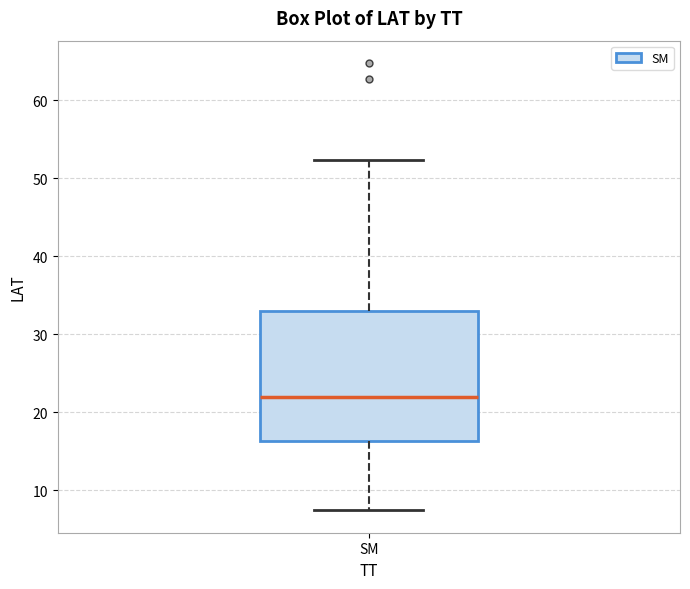

Read this box plot against the y-axis: the position of the median line, the range covered by the box, and the ends of both whiskers. The values are not printed on the chart, so give them approximately, as read against the axis.

median 22, box 16 to 33, whiskers 7 to 52